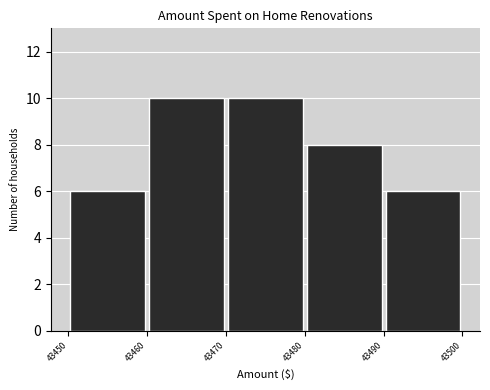

How tall is the bar that spans 43450 to 43460 on the x-axis? The values are not printed on the chart, so give them approximately, as read against the axis.

6